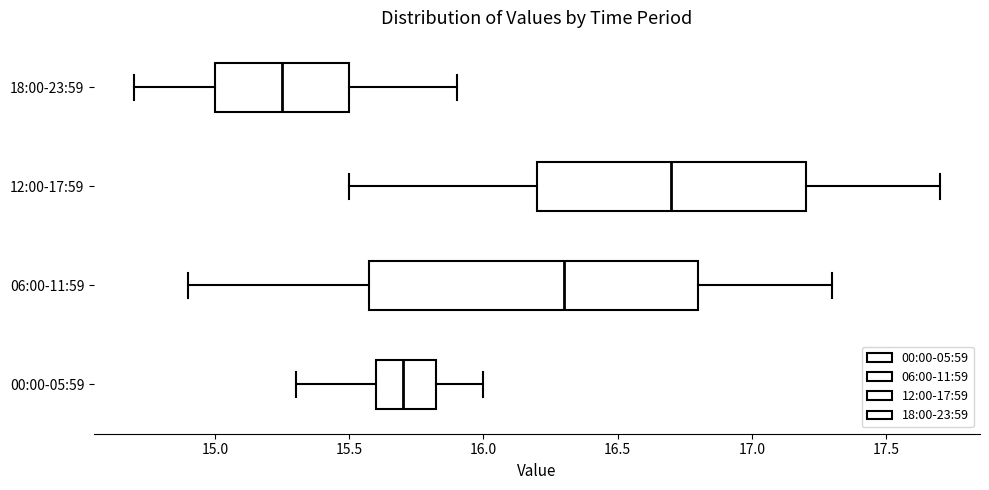

Reading bottom to top, read every box against the x-axis: the position of its median line, the range the box covers, and the ends of its whiskers. The values are not printed on the chart, so give them approximately, as read against the axis.

00:00-05:59: median 15.70, box 15.60 to 15.85, whiskers 15.30 to 16.00
06:00-11:59: median 16.30, box 15.60 to 16.80, whiskers 14.90 to 17.30
12:00-17:59: median 16.70, box 16.20 to 17.20, whiskers 15.50 to 17.70
18:00-23:59: median 15.25, box 15.00 to 15.50, whiskers 14.70 to 15.90